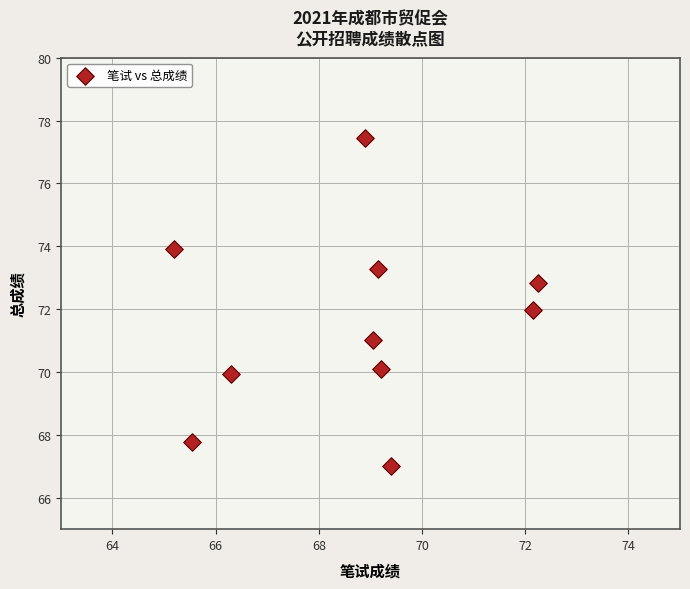

What is the average Y value?

71.5